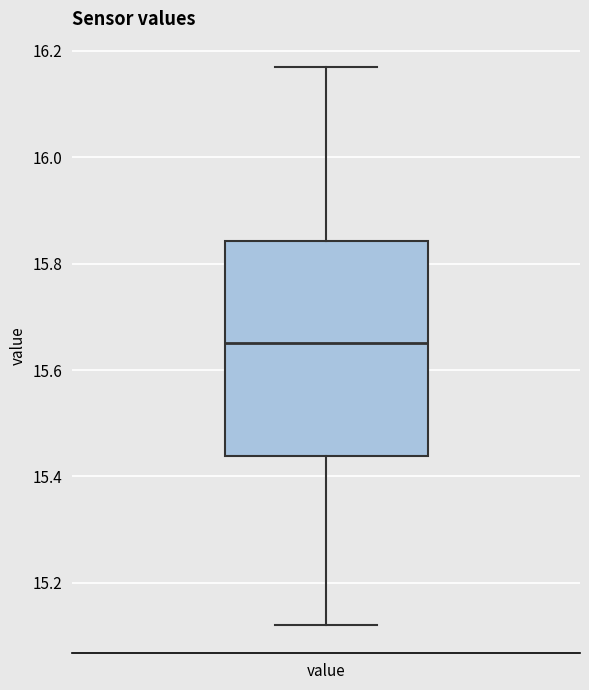

Where does the lower whisker of the box for value end on the y-axis? The values are not printed on the chart, so give them approximately, as read against the axis.

15.12